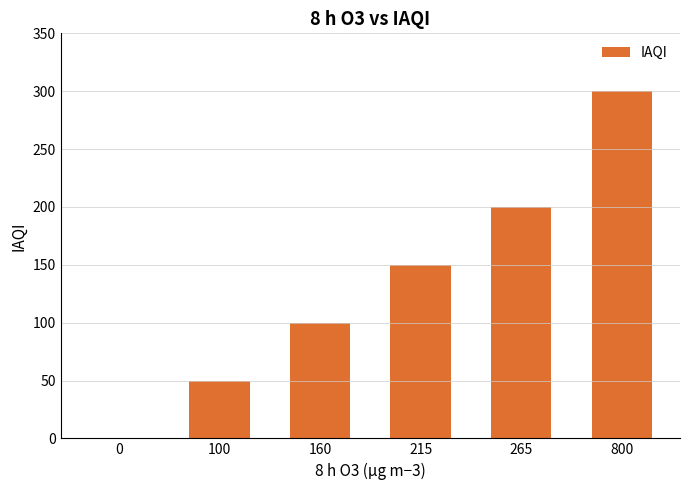

True or false: the data shows 89 at 265.

False